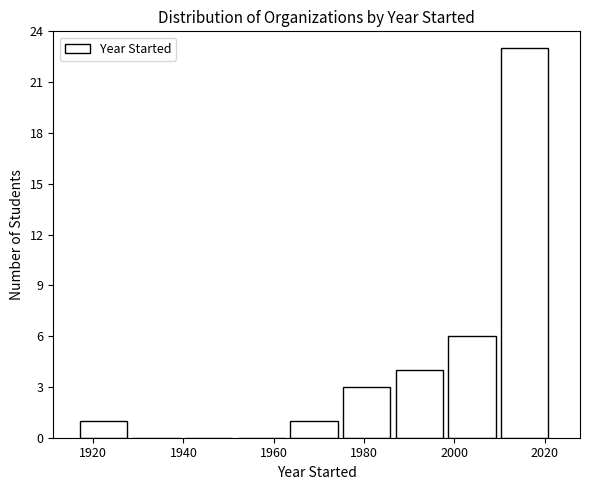

Reading left to right, list every bar in this chart as the range it spans on the x-axis followed by its height. Neither the bar edges nor the heights are printed on the chart, so give them approximately, as read against the axes.

1918 to 1928: 1
1928 to 1940: 0
1940 to 1952: 0
1952 to 1964: 0
1964 to 1976: 1
1976 to 1988: 3
1988 to 1998: 4
1998 to 2010: 6
2010 to 2022: 23